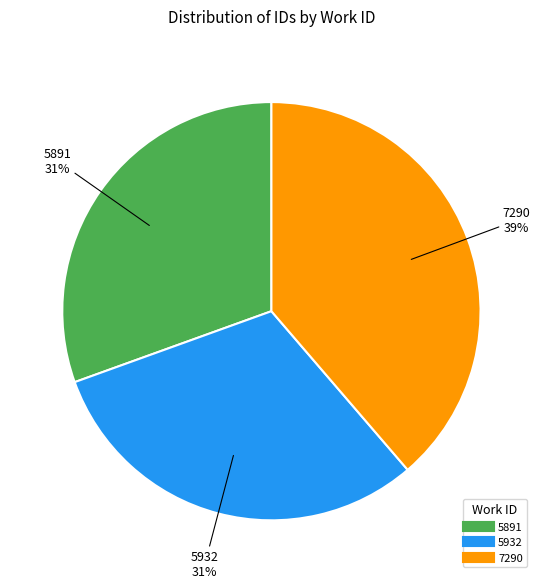

To the nearest percent, what is the difference between the 7290 and 5932 slice percentages?

8%